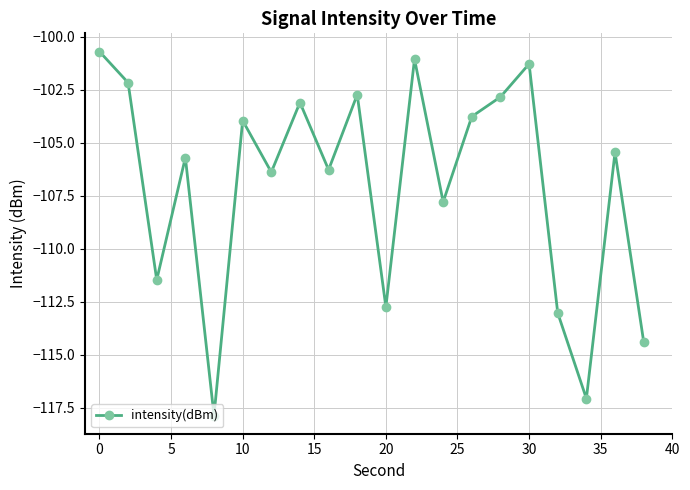

What is the maximum value shown in the chart?

-100.7